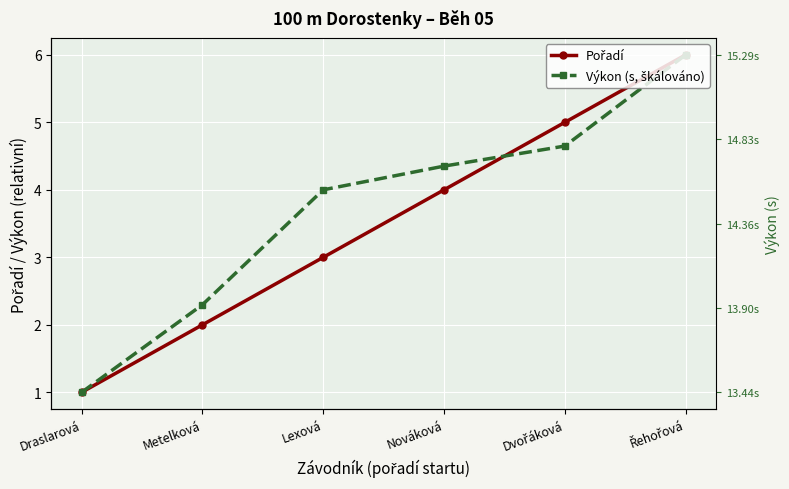

What is the label of the 2nd point from the right?

Dvořáková